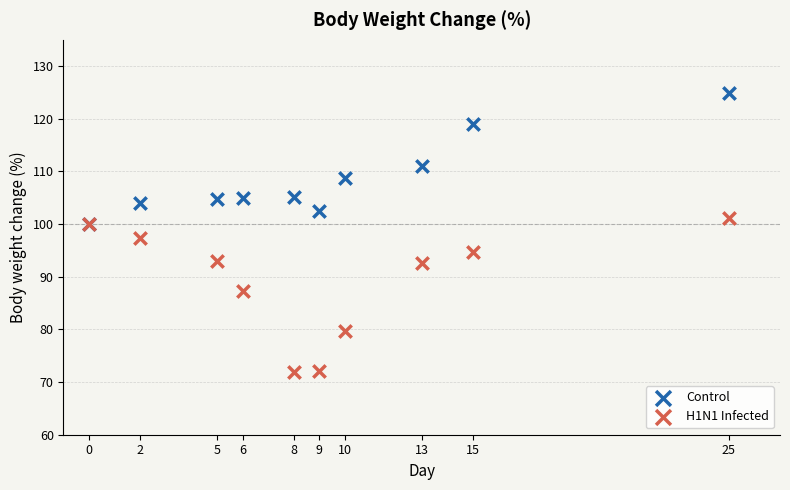

In the Control series, what Y value is closest to 112?

111.1